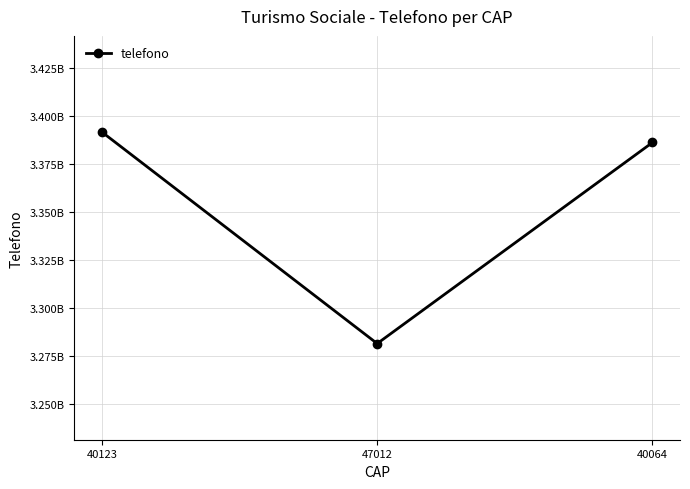

Is it true that the value at 47012 is 2157369636?

False